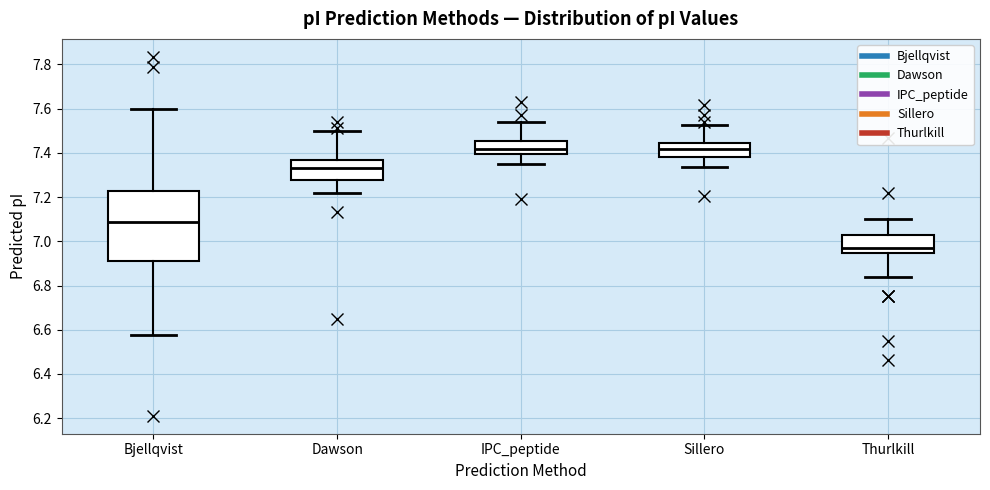

Where does the lower whisker of the box for Sillero end on the y-axis? The values are not printed on the chart, so give them approximately, as read against the axis.

7.34